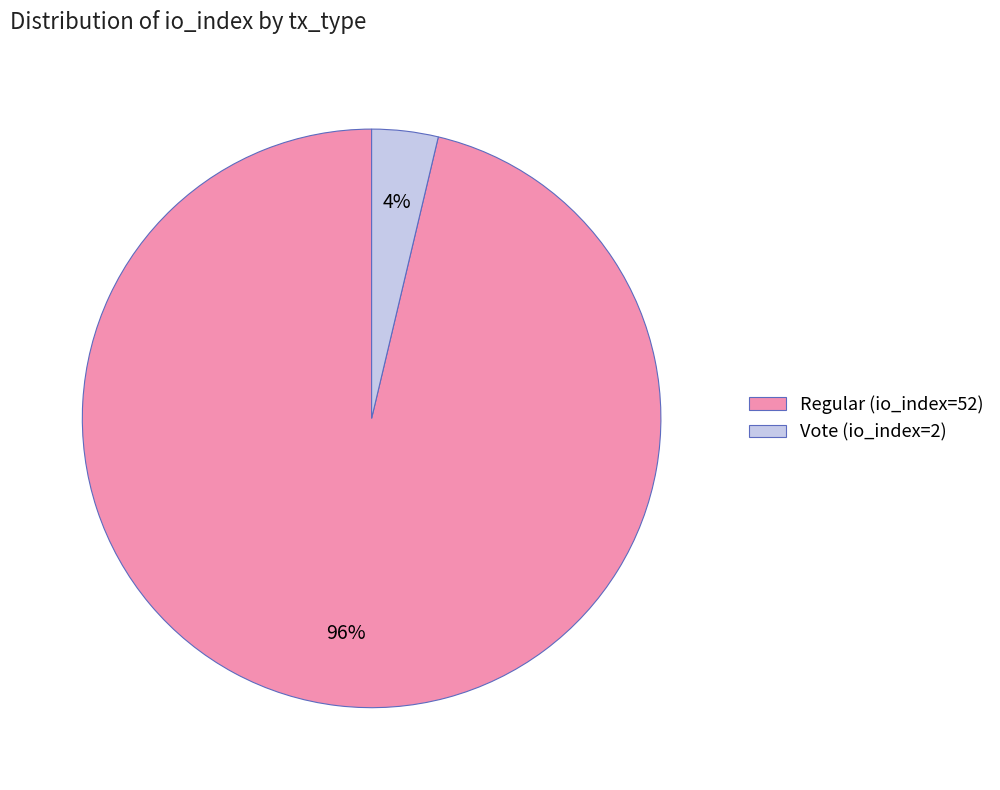

How many segments does this pie chart have?

2